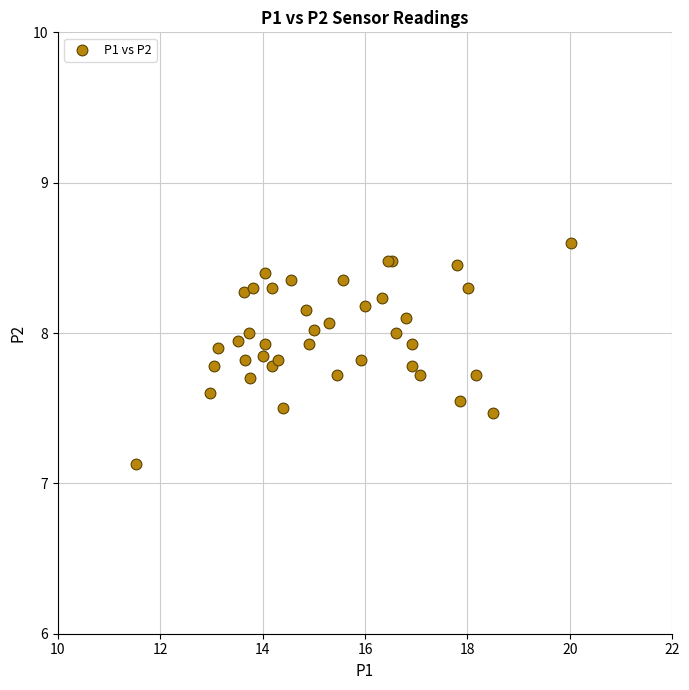

What Y value in the scatter plot is closest to 7?

7.1